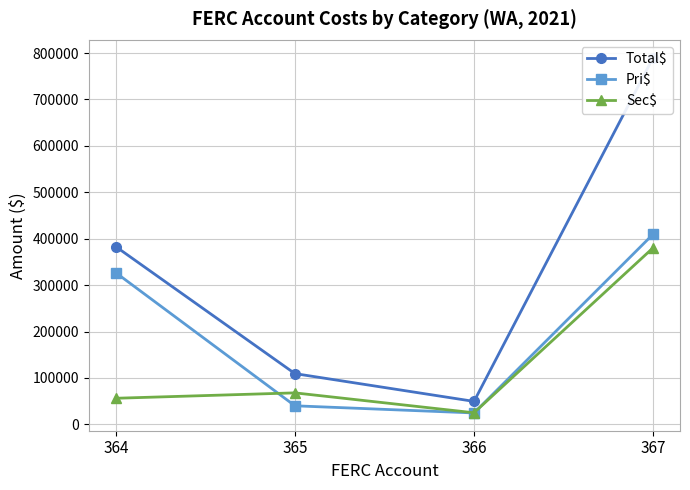

True or false: Total$ and Sec$ cross at least once.

False